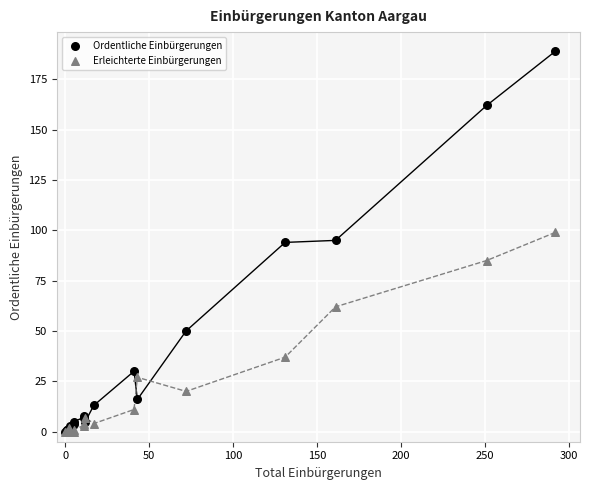

What are all the series names shown in the legend?

Ordentliche Einbürgerungen, Erleichterte Einbürgerungen